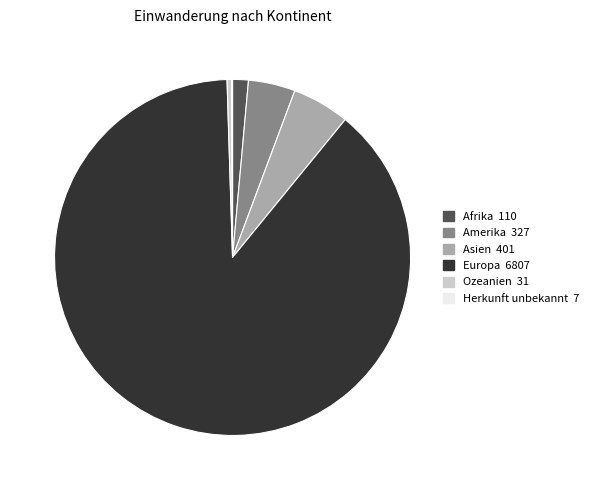

Approximately how many times larger is the value at Asien compared to Afrika?

3.6